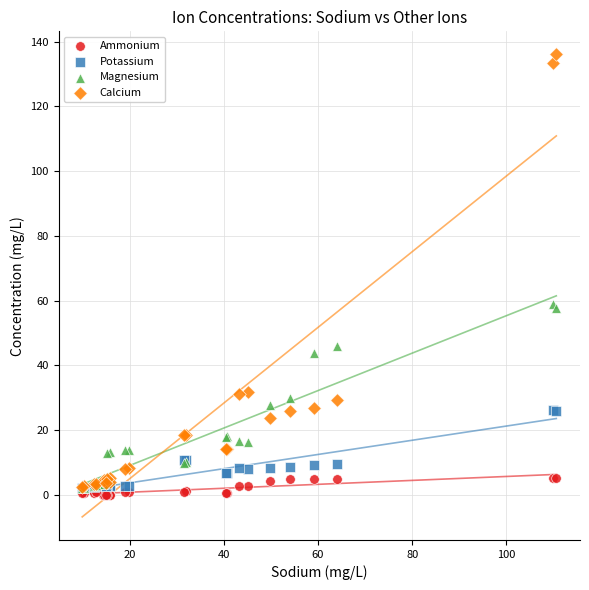

Which series has the largest Y range (max minus min)?

Calcium